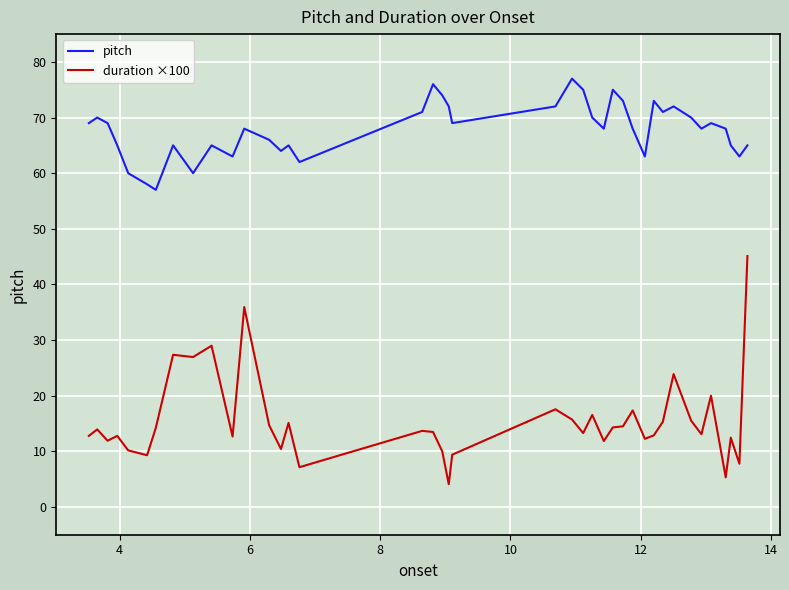

Which series has the largest total across all categories?

pitch